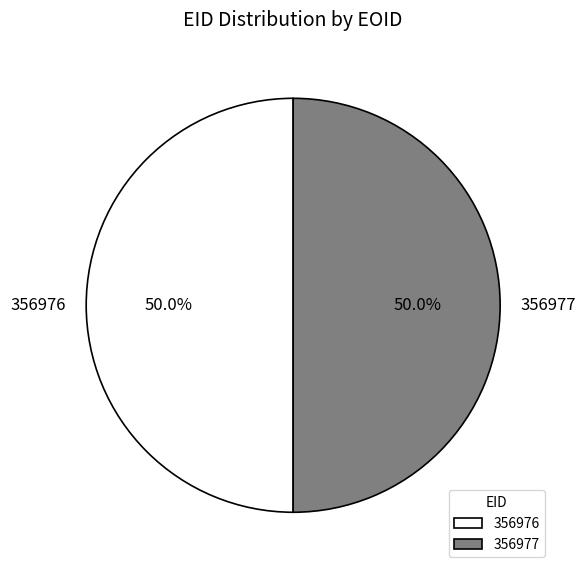

To the nearest percent, what is the combined percentage of 356977 and 356976?

100%